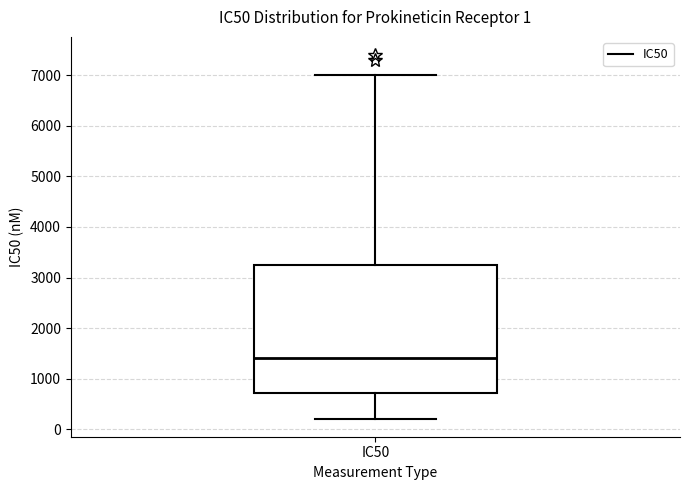

Read this box plot against the y-axis: the position of the median line, the range covered by the box, and the ends of both whiskers. The values are not printed on the chart, so give them approximately, as read against the axis.

median 1400, box 700 to 3300, whiskers 200 to 7000